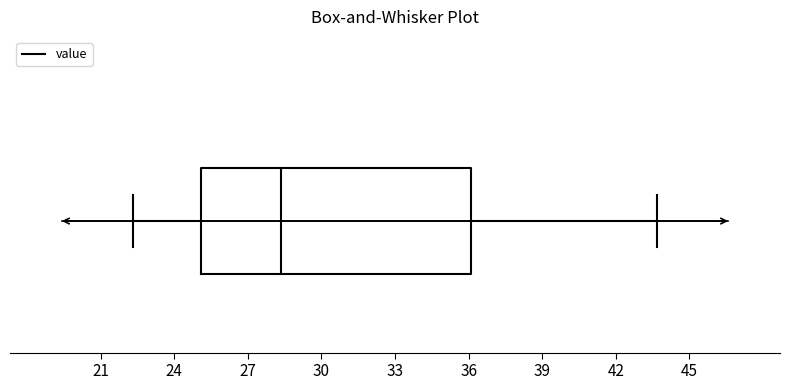

Read this box plot against the x-axis: the position of the median line, the range covered by the box, and the ends of both whiskers. The values are not printed on the chart, so give them approximately, as read against the axis.

median 28.5, box 25.0 to 36.0, whiskers 22.5 to 43.5